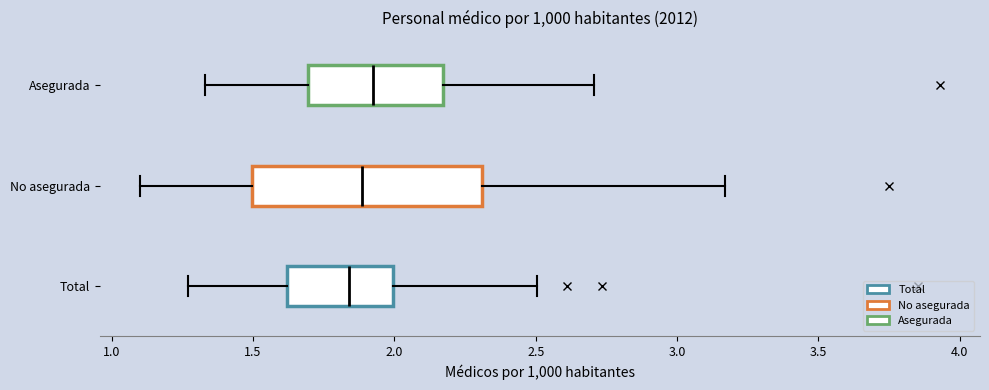

Which box is the widest, from its left edge to its right edge?

No asegurada